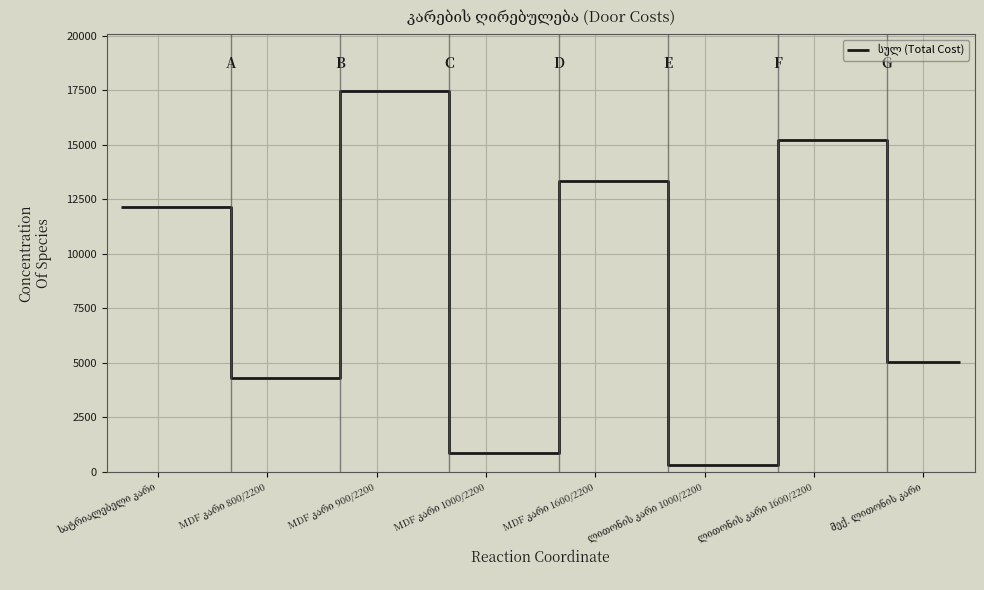

What is the smallest value displayed?

317.6